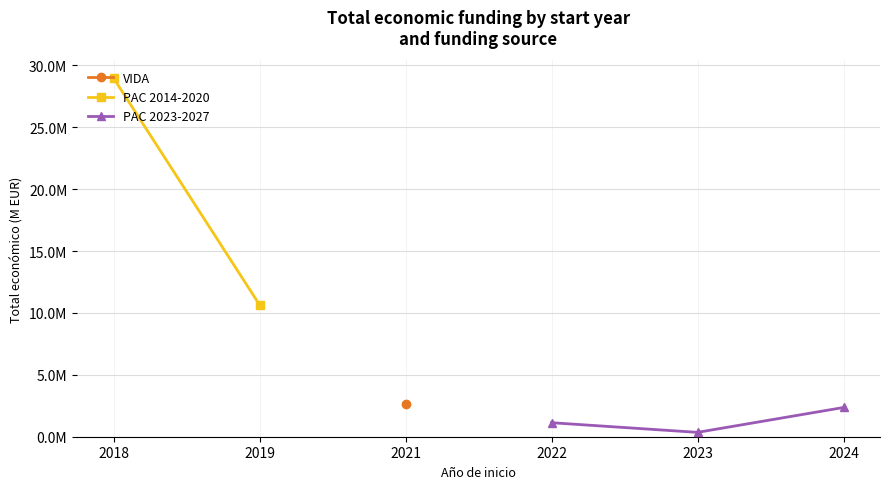

True or false: PAC 2014-2020 and PAC 2023-2027 cross at least once.

False